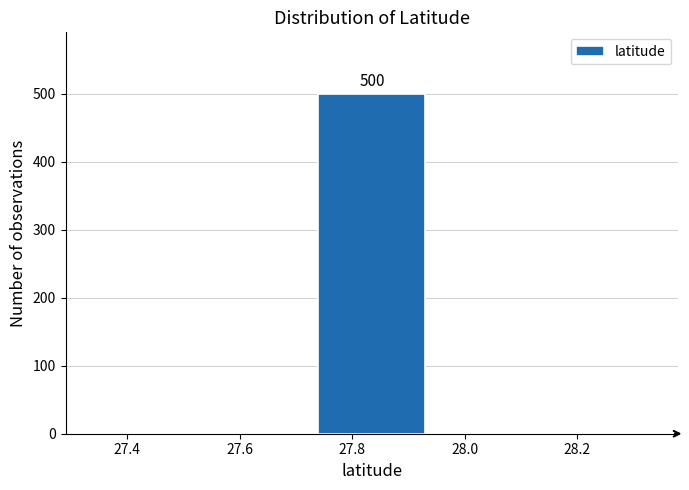

Which range on the x-axis has the tallest bar?

27.74 to 27.94